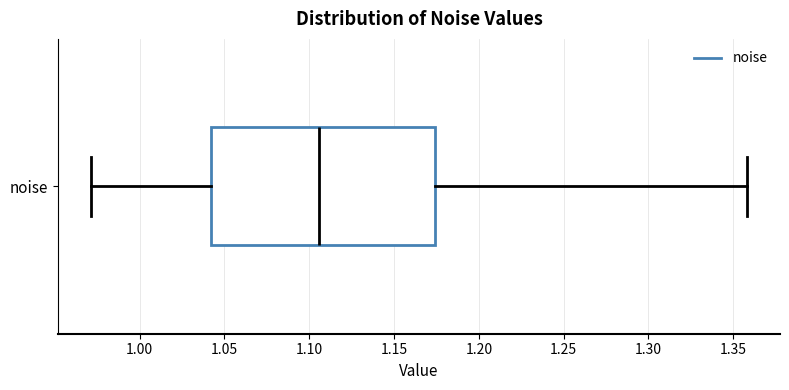

Where does the right whisker of the box for noise end on the x-axis? The values are not printed on the chart, so give them approximately, as read against the axis.

1.360